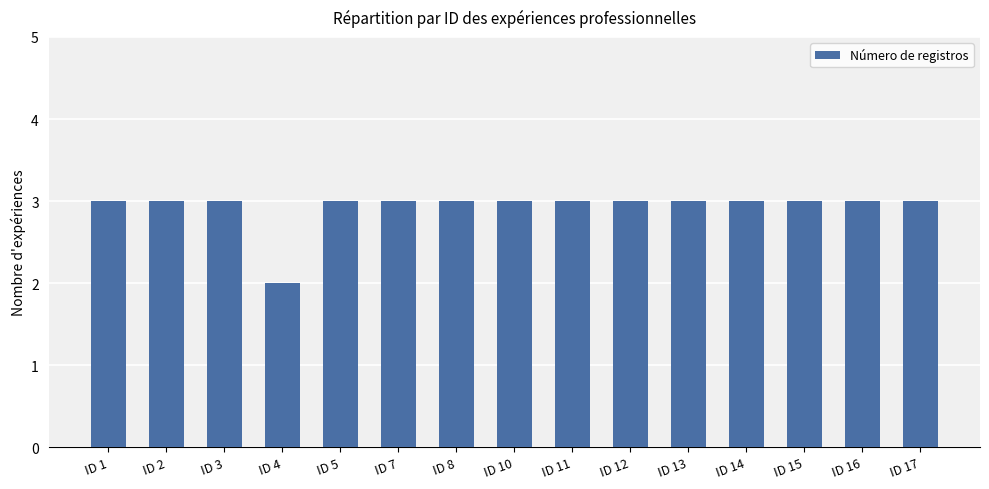

How many values are between 3 and 4?

14